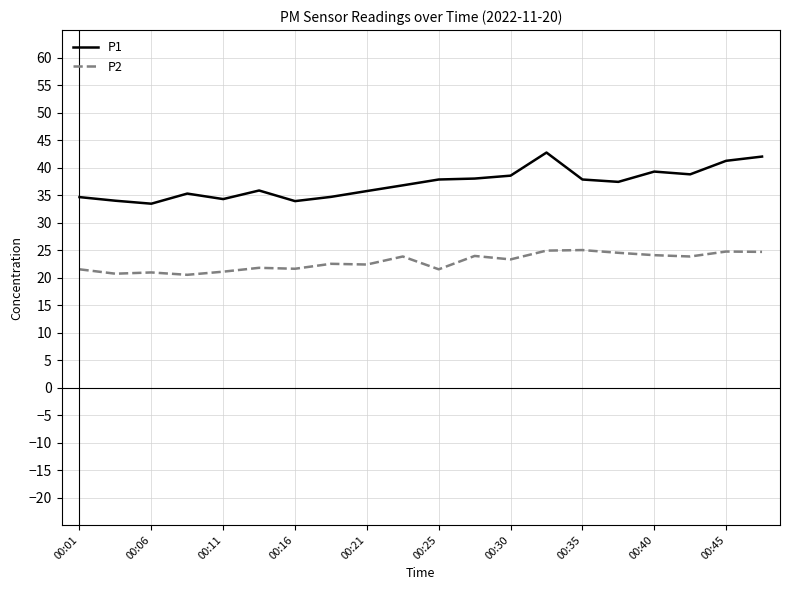

What is the greatest value displayed?

42.7